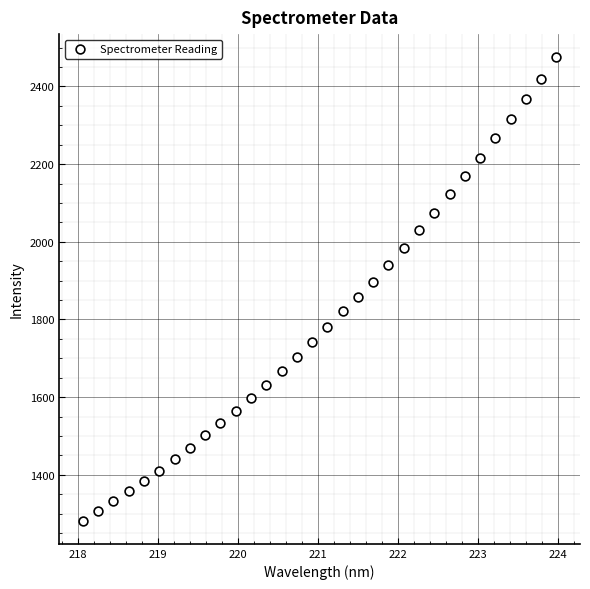

What is the range of Y values (max minus min)?

1193.2